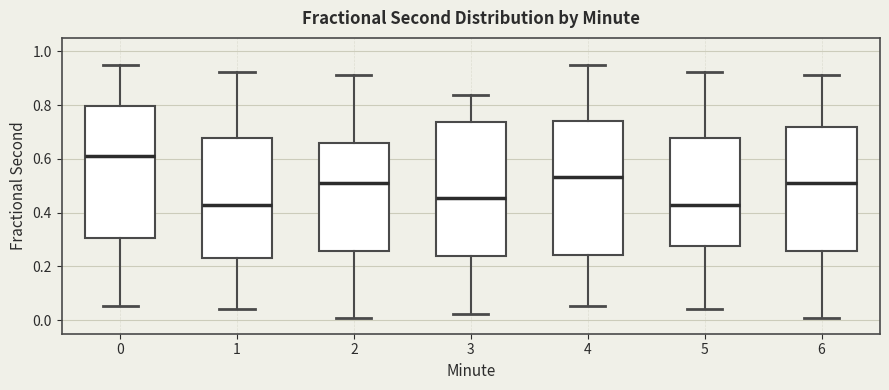

Which box's median line is the highest?

0